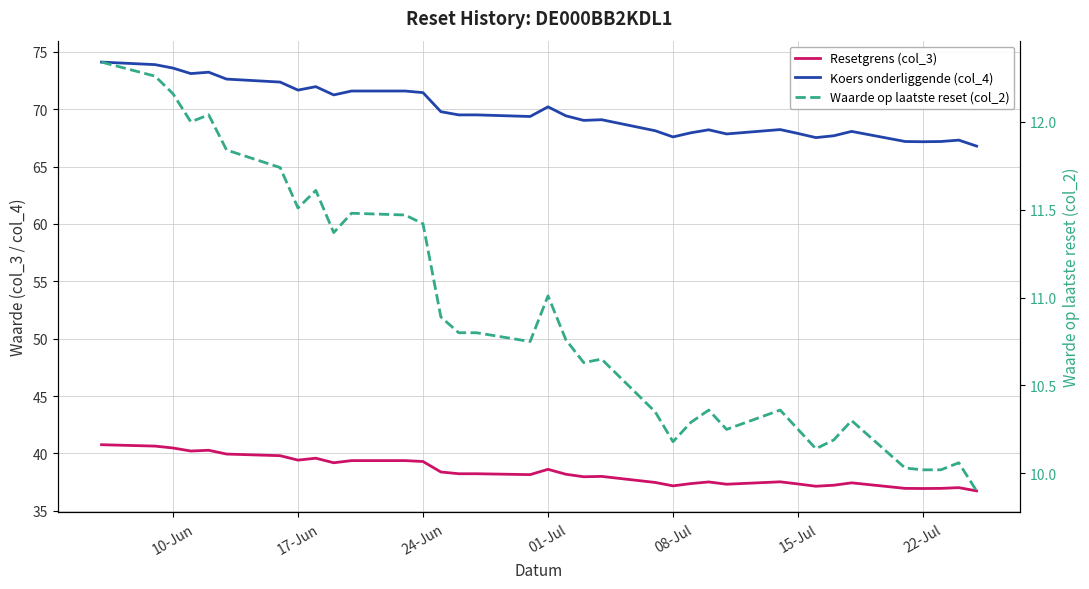

What are all the series names shown in the legend?

Resetgrens (col_3), Koers onderliggende (col_4), Waarde op laatste reset (col_2)